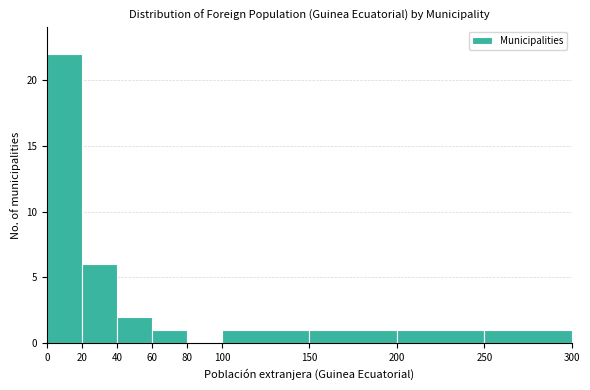

Reading left to right, list every bar in this chart as the range it spans on the x-axis followed by its height. The values are not printed on the chart, so give them approximately, as read against the axis.

0 to 20: 22
20 to 40: 6
40 to 60: 2
60 to 80: 1
80 to 100: 0
100 to 150: 1
150 to 200: 1
200 to 250: 1
250 to 300: 1